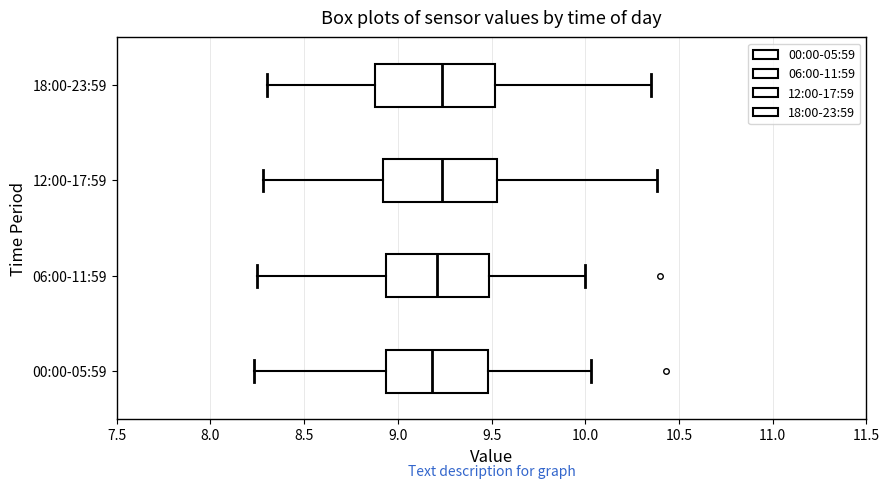

Reading bottom to top, read every box against the x-axis: the position of its median line, the range the box covers, and the ends of its whiskers. The values are not printed on the chart, so give them approximately, as read against the axis.

00:00-05:59: median 9.20, box 8.95 to 9.50, whiskers 8.25 to 10.05
06:00-11:59: median 9.20, box 8.95 to 9.50, whiskers 8.25 to 10.00
12:00-17:59: median 9.25, box 8.90 to 9.55, whiskers 8.30 to 10.40
18:00-23:59: median 9.25, box 8.90 to 9.50, whiskers 8.30 to 10.35